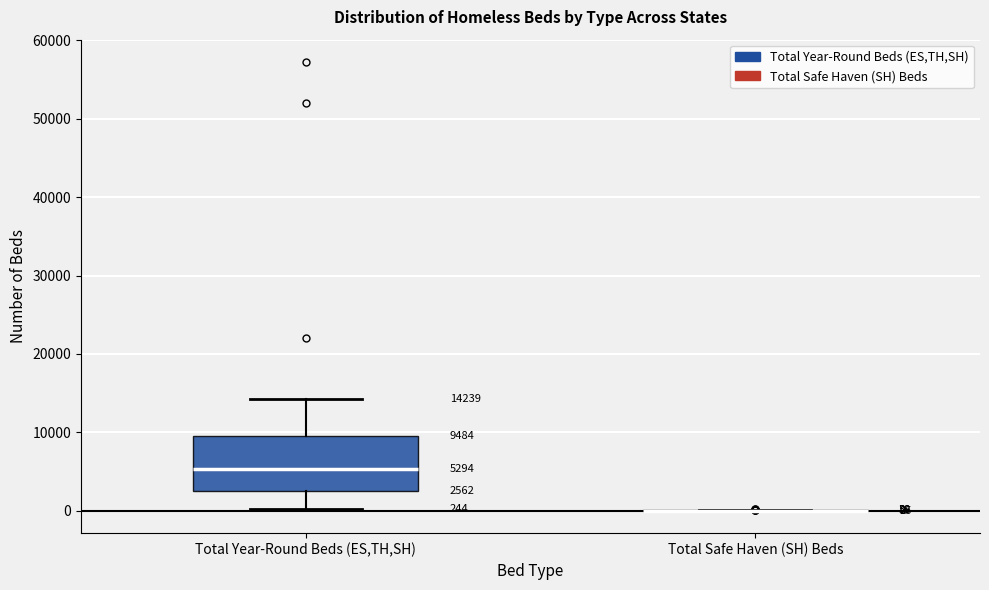

Comparing the boxes themselves (not the whiskers), which one is the tallest?

Total Year-Round Beds (ES,TH,SH)